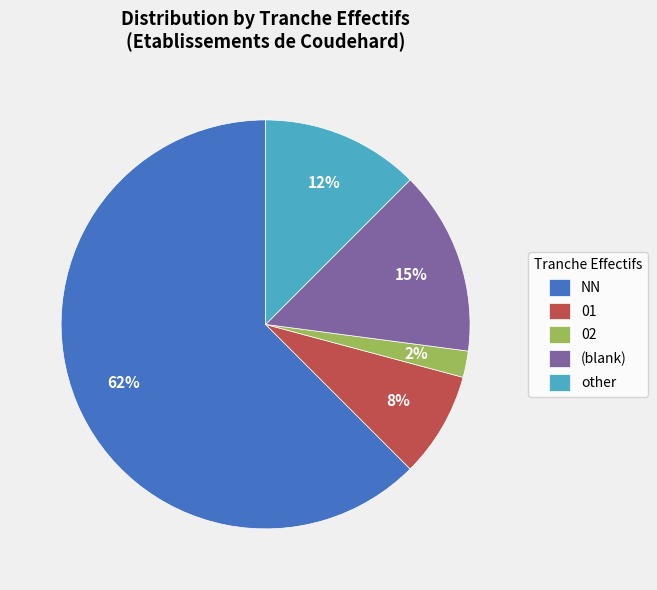

Is the sum of 01 and other greater than half?

No